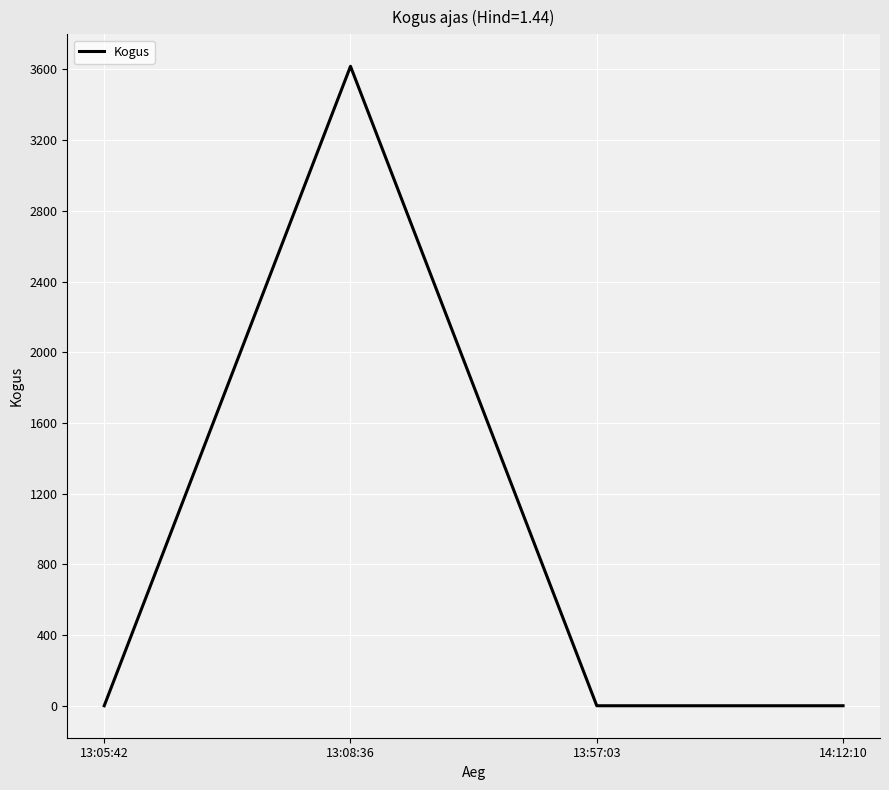

Is it true that the value at 13:57:03 is 1?

True